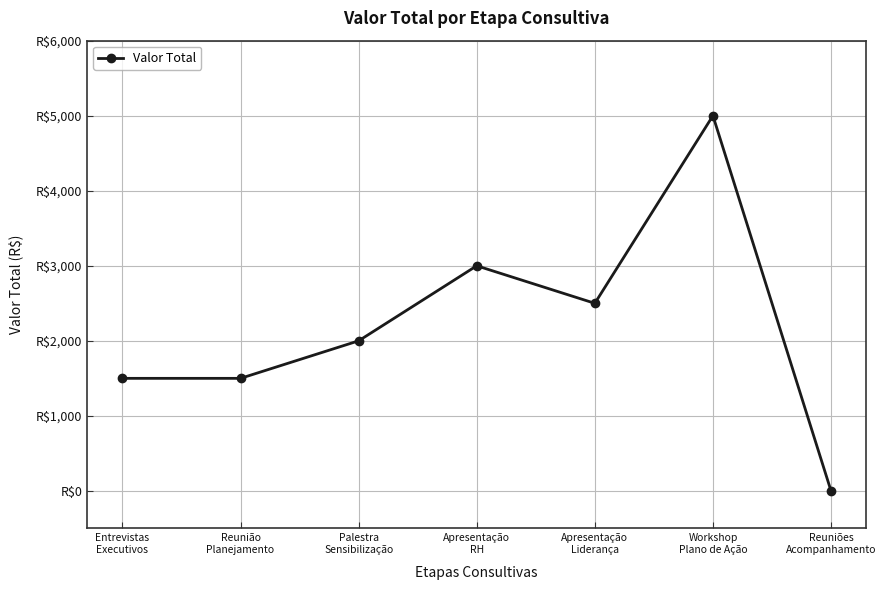

At which category does the data reach its first local valley?

Apresentação
Liderança